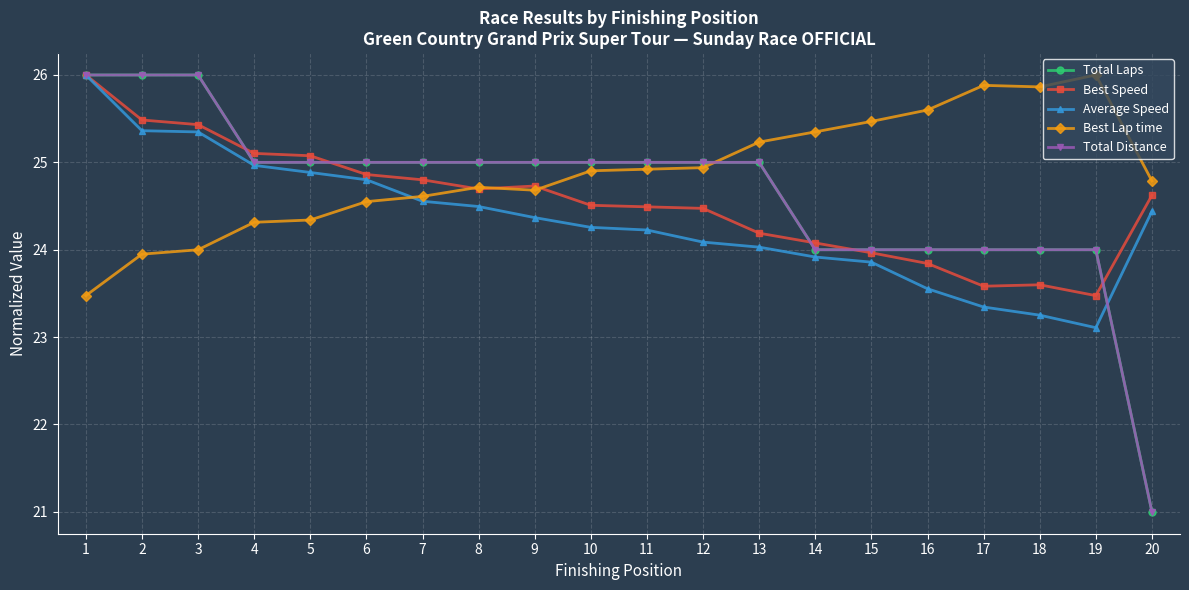

What value does the Total Laps series have at 6?

25.0